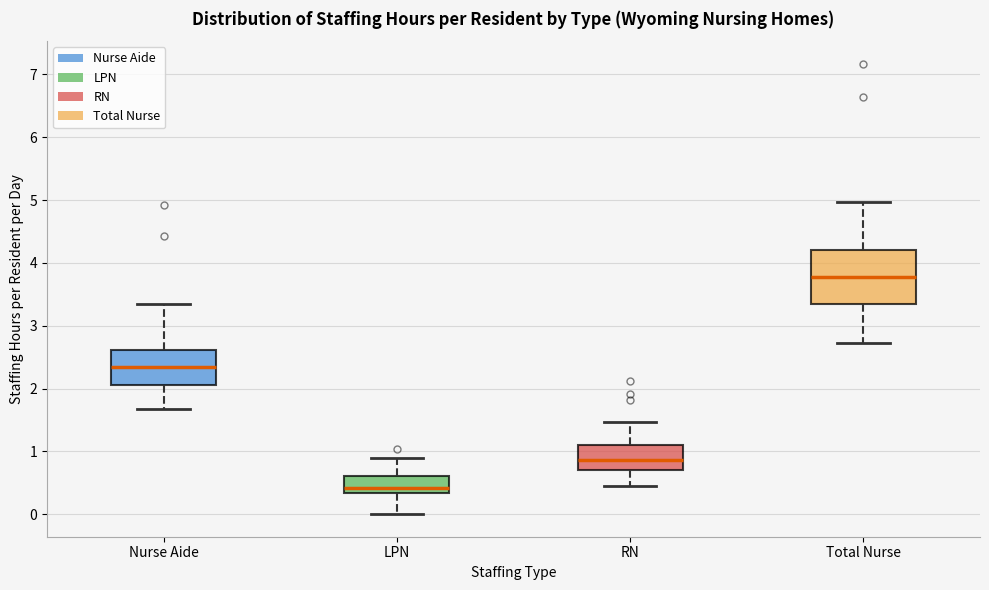

Which box is the tallest, from its lower edge to its upper edge?

Total Nurse